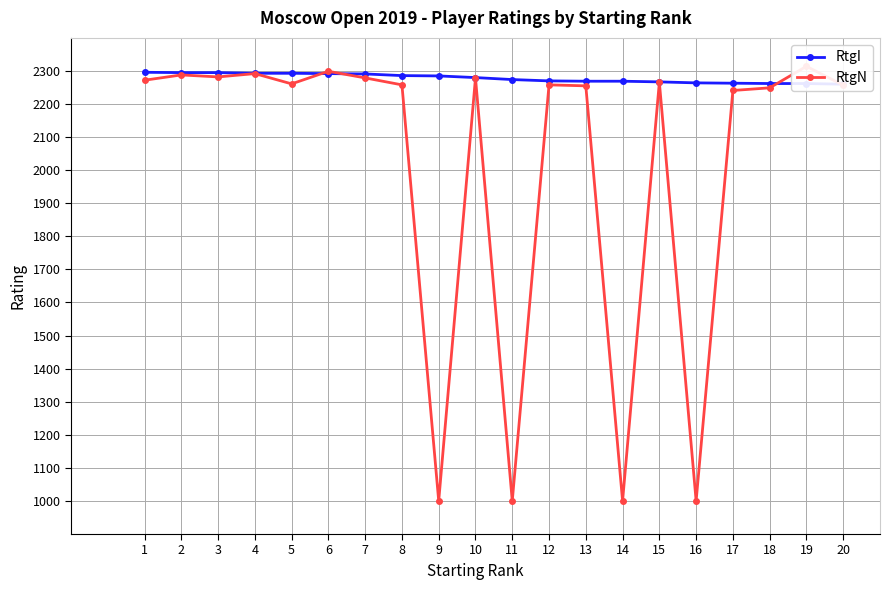

What is the difference between the maximum and minimum values in the RtgN series?

1314